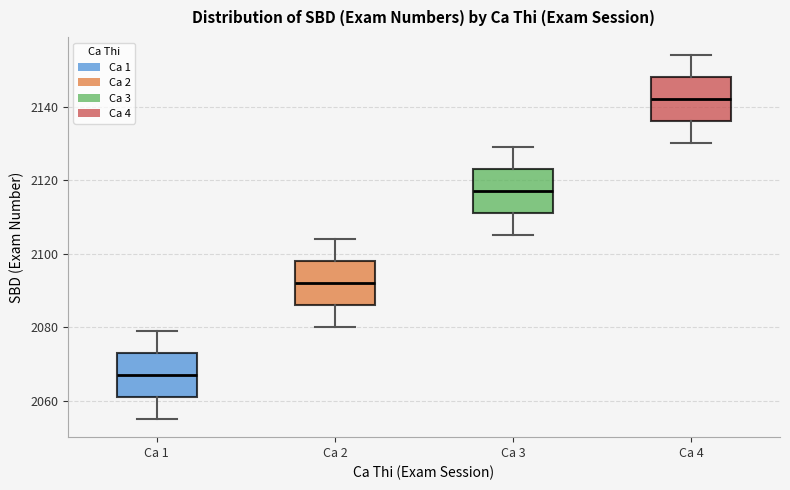

Where does the median line of the box for Ca 1 sit on the y-axis? The values are not printed on the chart, so give them approximately, as read against the axis.

2068